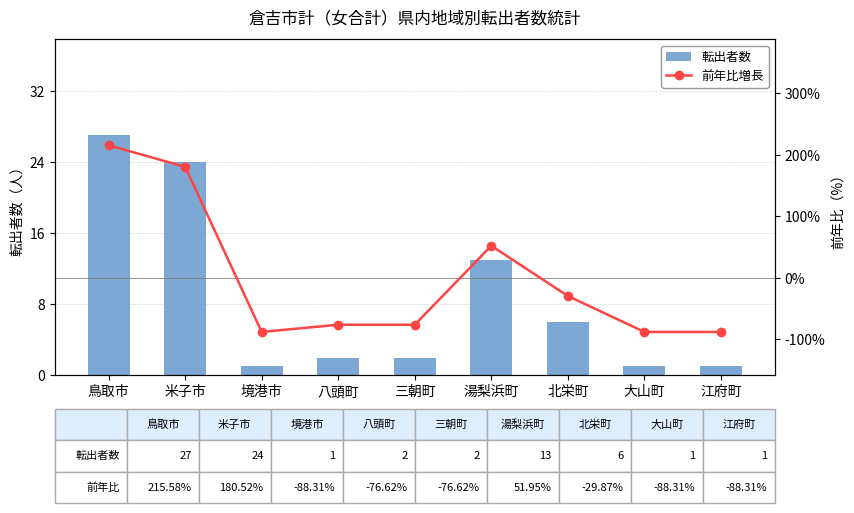

Read the 前年比増長 value at 大山町.

-88.3